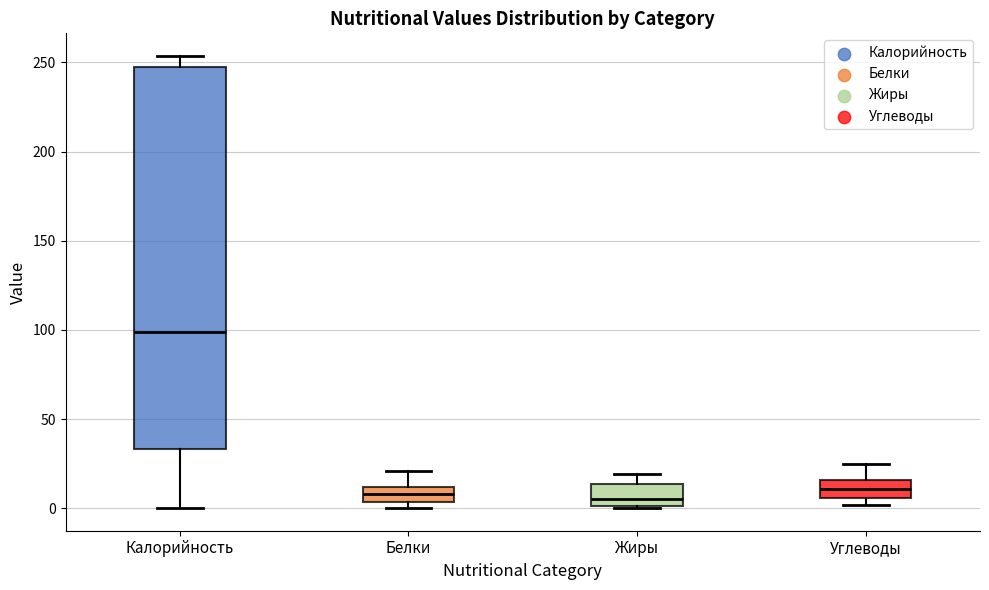

Reading left to right, read every box against the y-axis: the position of its median line, the range the box covers, and the ends of its whiskers. The values are not printed on the chart, so give them approximately, as read against the axis.

Калорийность: median 100, box 35 to 250, whiskers 0 to 255
Белки: median 10 (inside the box), box 5 to 10, whiskers 0 to 20
Жиры: median 5, box 0 to 15, whiskers 0 to 20
Углеводы: median 10, box 5 to 15, whiskers 0 to 25